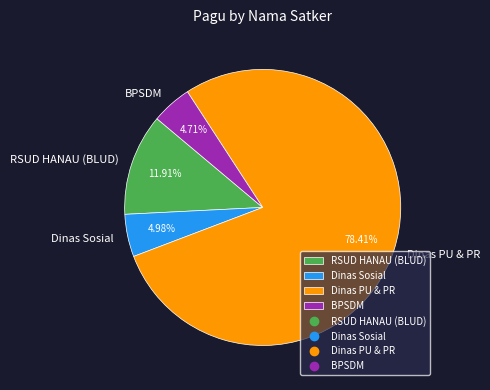

What is the majority slice?

Dinas PU & PR